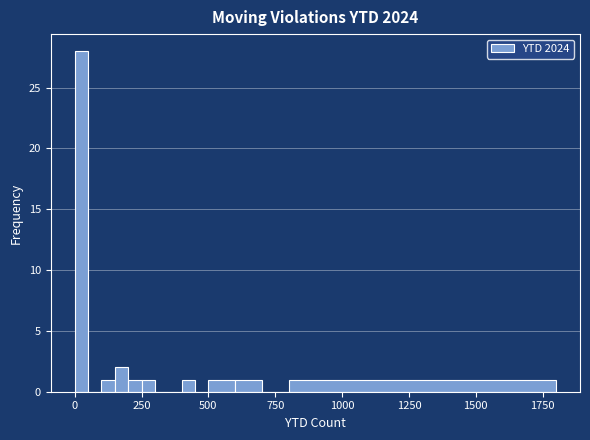

Around what value on the x-axis is the tallest bar? Give the approximate position of its centre, as read against the axis.

50